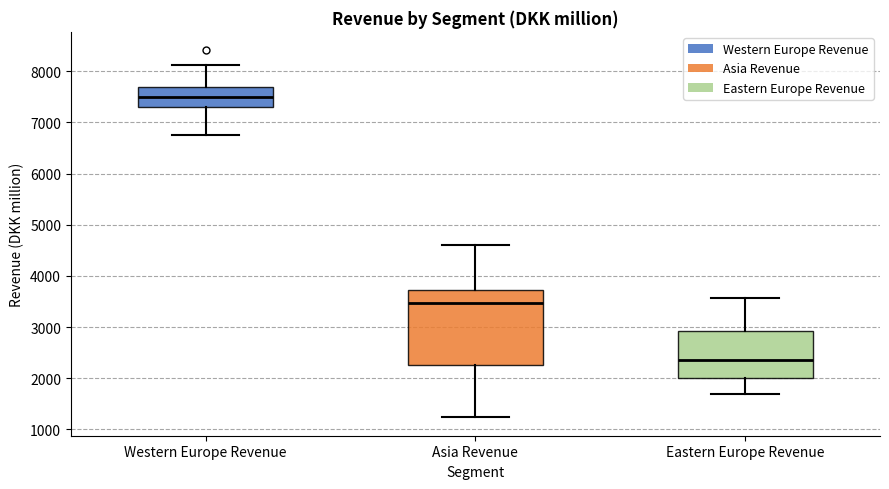

Reading left to right, transcribe this box plot: for each box, give where its median line is, the range the box spans, and where its two whiskers end, as read against the y-axis. The values are not printed on the chart, so give them approximately, as read against the axis.

Western Europe Revenue: median 7500, box 7300 to 7700, whiskers 6800 to 8100
Asia Revenue: median 3500, box 2300 to 3700, whiskers 1200 to 4600
Eastern Europe Revenue: median 2400, box 2000 to 2900, whiskers 1700 to 3600